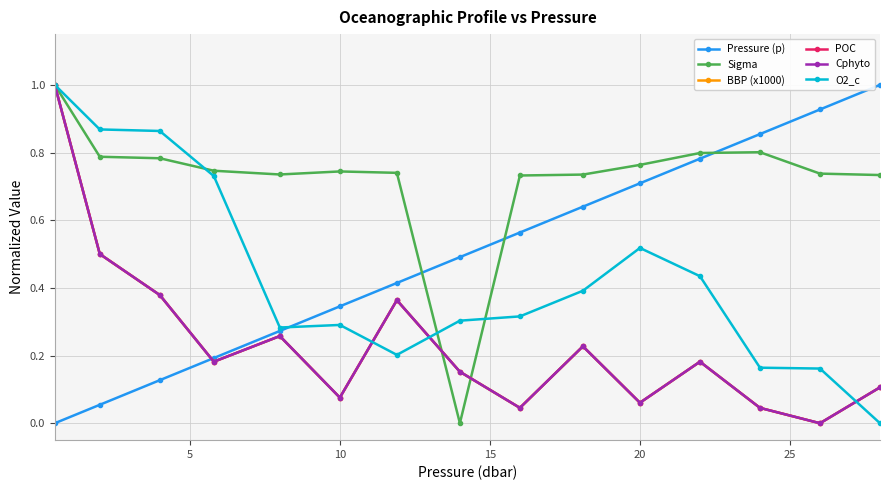

Does the chart display data point markers on the line(s)?

Yes